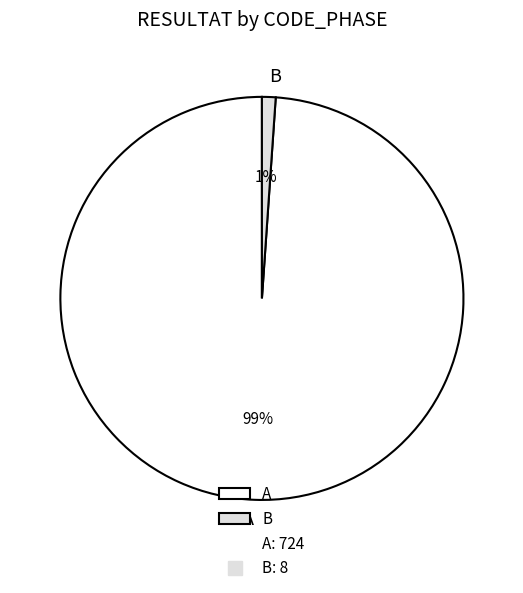

How many slices are in this pie chart?

2